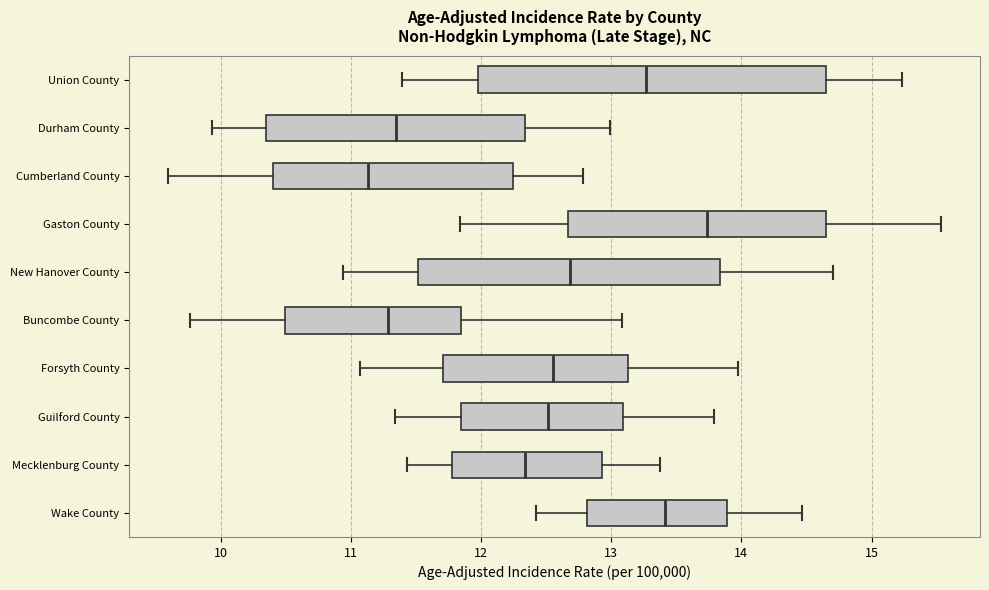

Which box is the widest, from its left edge to its right edge?

Union County